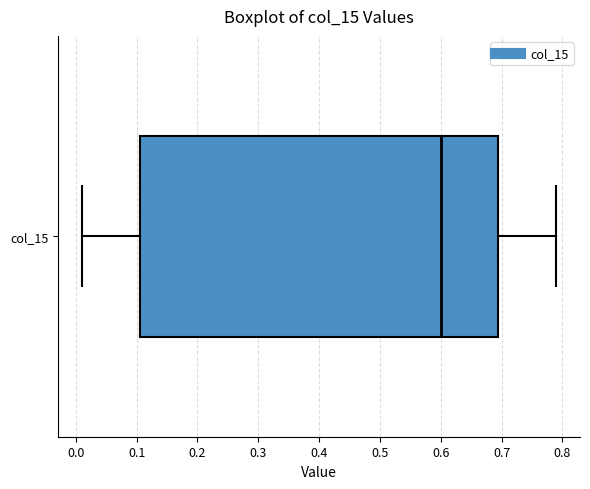

Read this box plot against the x-axis: the position of the median line, the range covered by the box, and the ends of both whiskers. The values are not printed on the chart, so give them approximately, as read against the axis.

median 0.60, box 0.11 to 0.70, whiskers 0.01 to 0.79